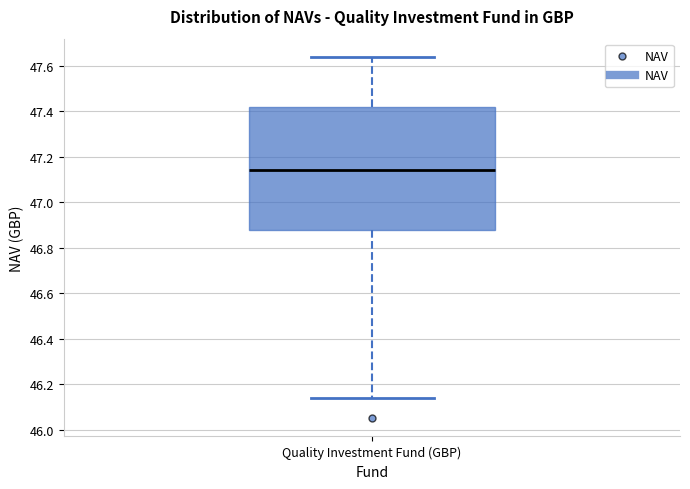

Read this box plot against the y-axis: the position of the median line, the range covered by the box, and the ends of both whiskers. The values are not printed on the chart, so give them approximately, as read against the axis.

median 47.14, box 46.88 to 47.42, whiskers 46.14 to 47.64